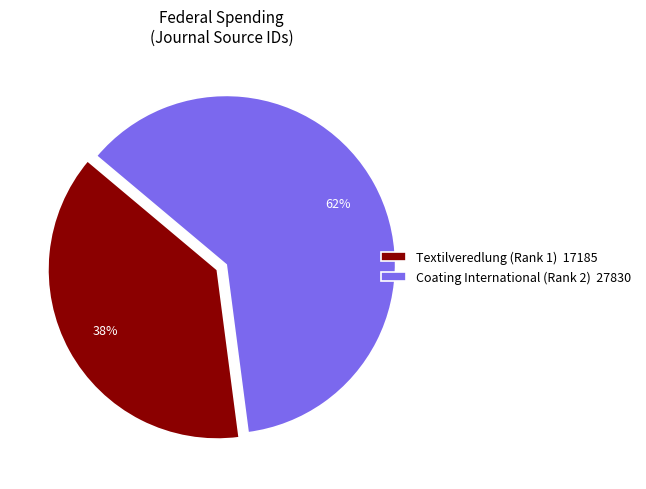

To the nearest percent, what is the average slice percentage?

50%